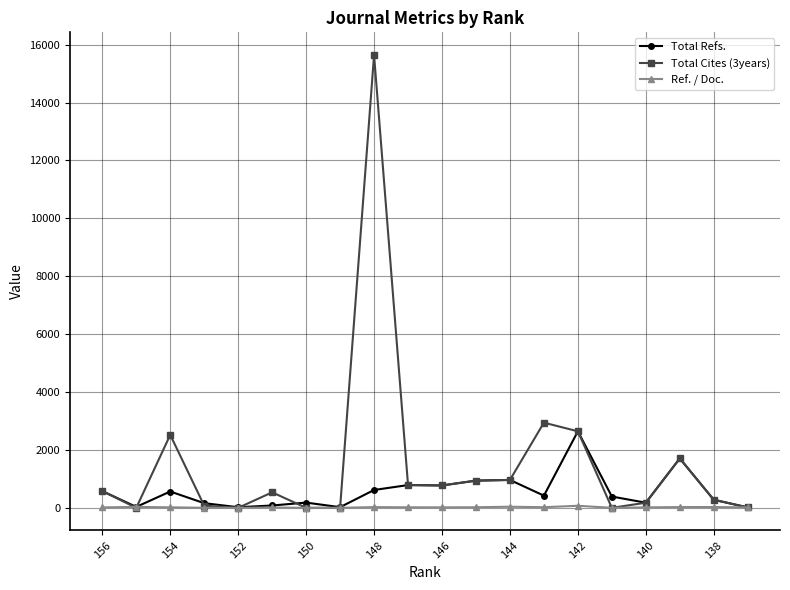

What is the highest value of the Total Refs. series?

2644.0